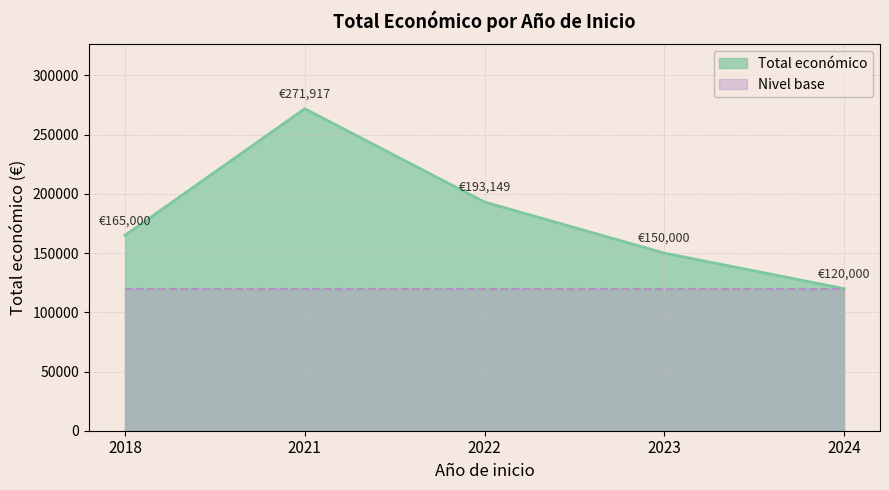

What is the maximum value shown in the chart?

271917